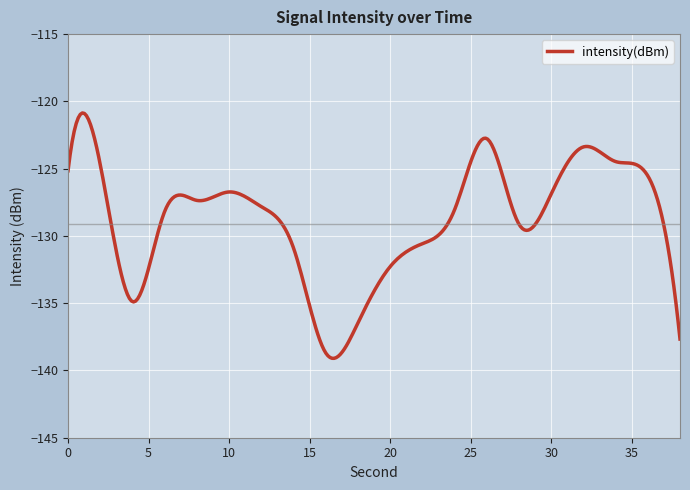

What is the minimum value shown in the chart?

-139.1